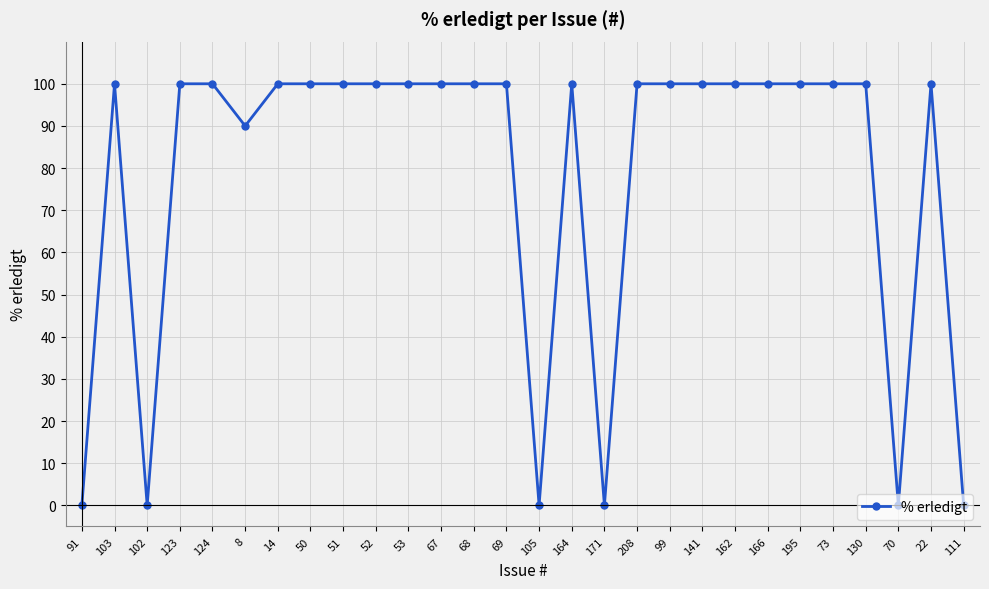

Does the chart display data point markers on the line(s)?

Yes